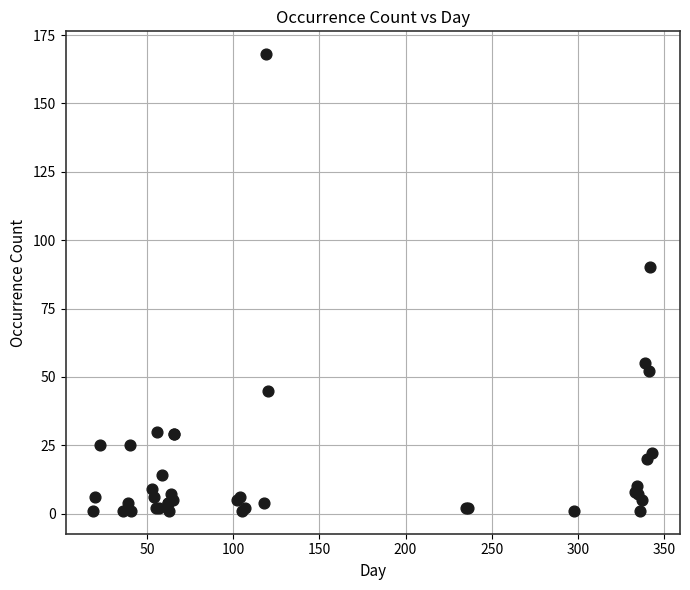

What Y value in the scatter plot is closest to 84?

90